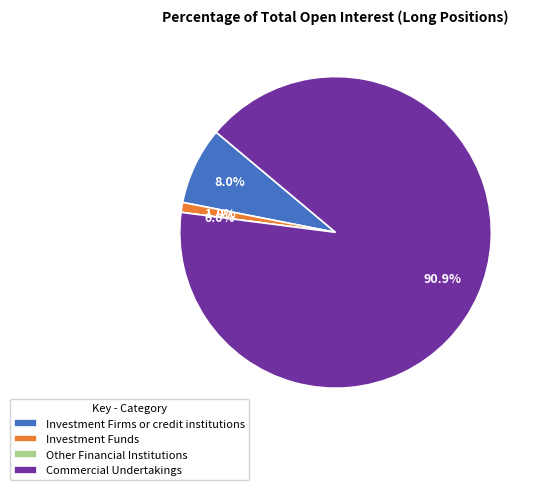

The Other Financial Institutions slice represents 0% of the pie. True or false?

True